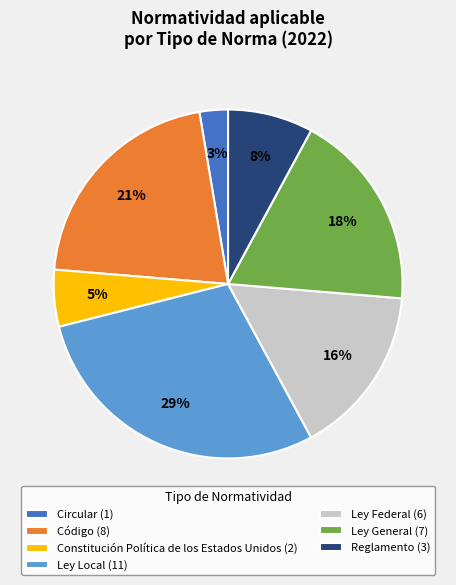

Which has a higher value, Ley Local or Constitución Política de los Estados Unidos?

Ley Local